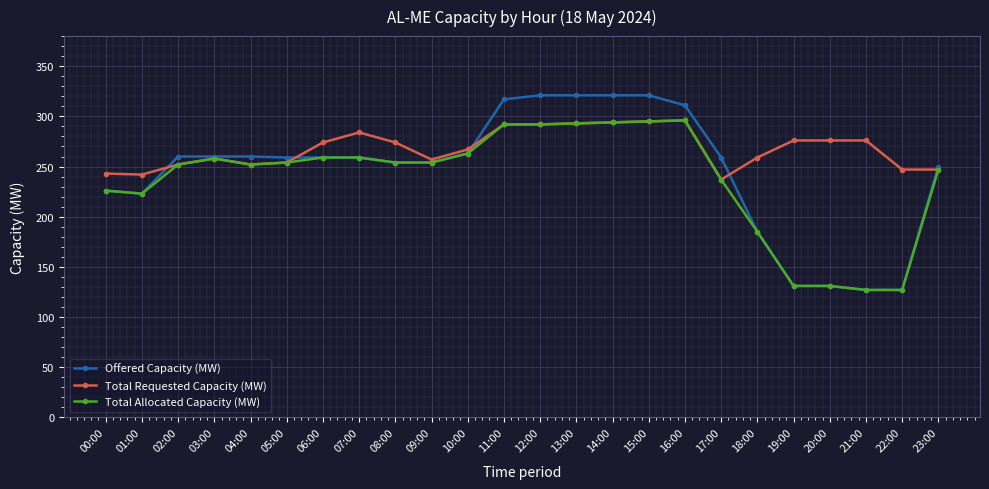

How many series are shown in this chart?

3